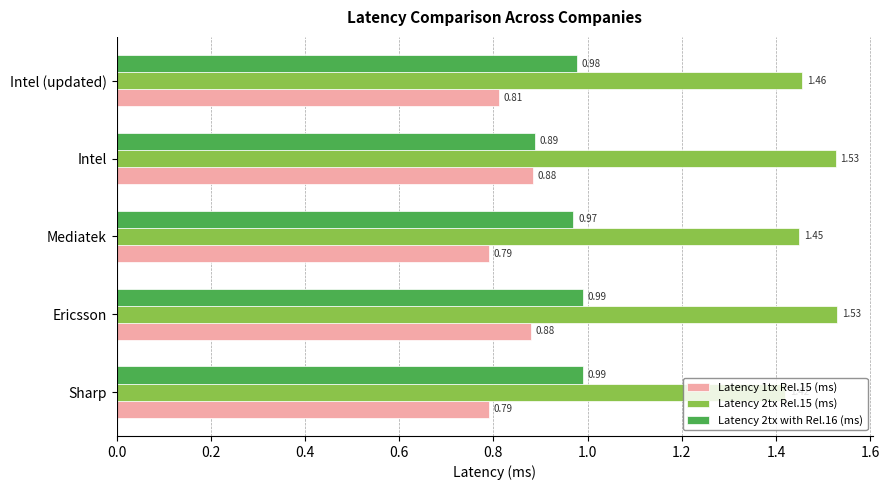

Rank the series by their average value, from highest to lowest.

Latency 2tx Rel.15 (ms), Latency 2tx with Rel.16 (ms), Latency 1tx Rel.15 (ms)